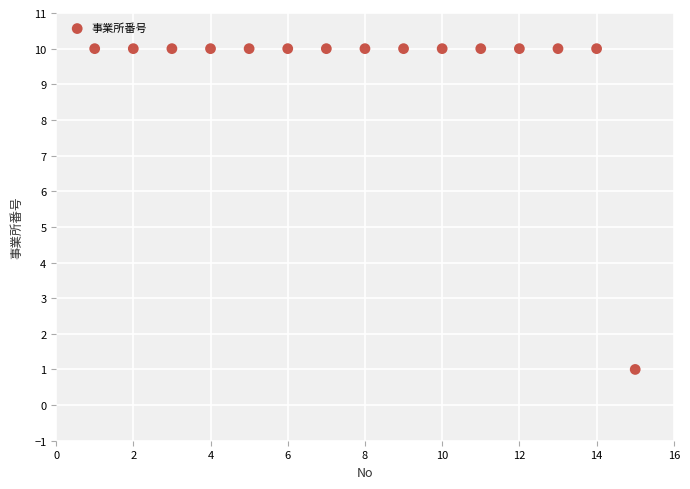

What Y value in the scatter plot is closest to 5?

1.0